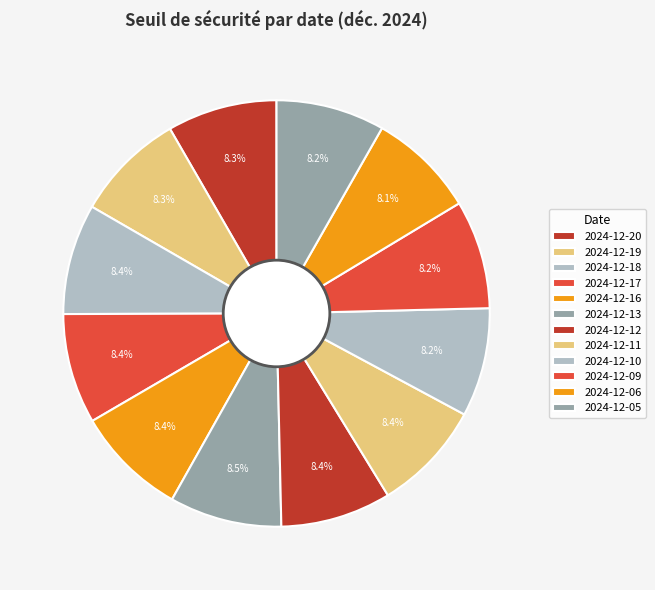

Rank the categories by value from lowest to highest.

2024-12-06, 2024-12-05, 2024-12-09, 2024-12-10, 2024-12-19, 2024-12-20, 2024-12-17, 2024-12-18, 2024-12-12, 2024-12-11, 2024-12-16, 2024-12-13